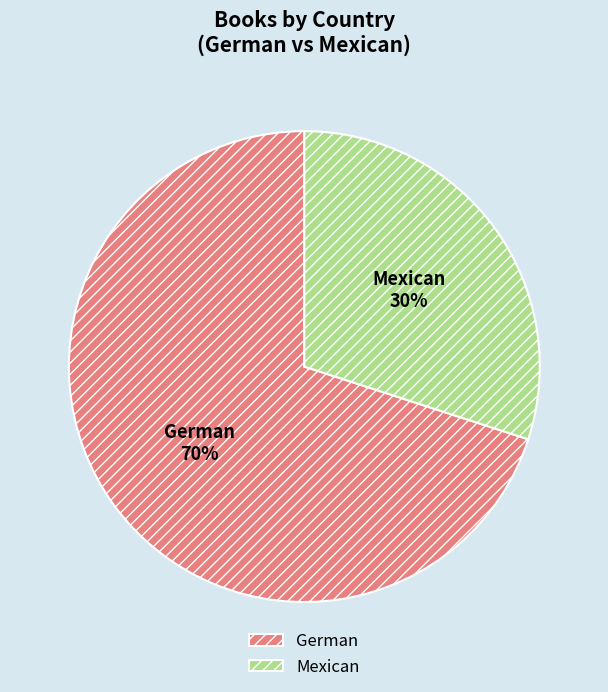

Count the number of slices in the pie.

2